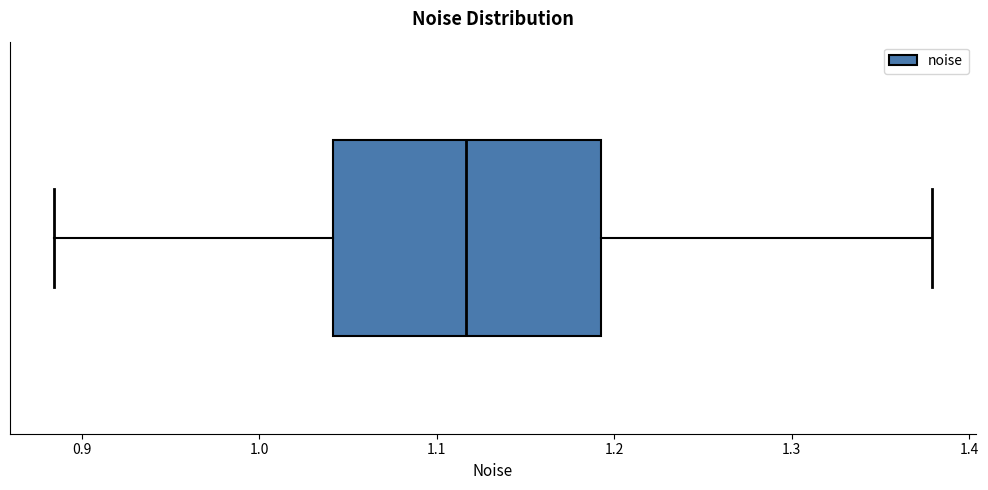

Where does the left whisker of the box end on the x-axis? The values are not printed on the chart, so give them approximately, as read against the axis.

0.88